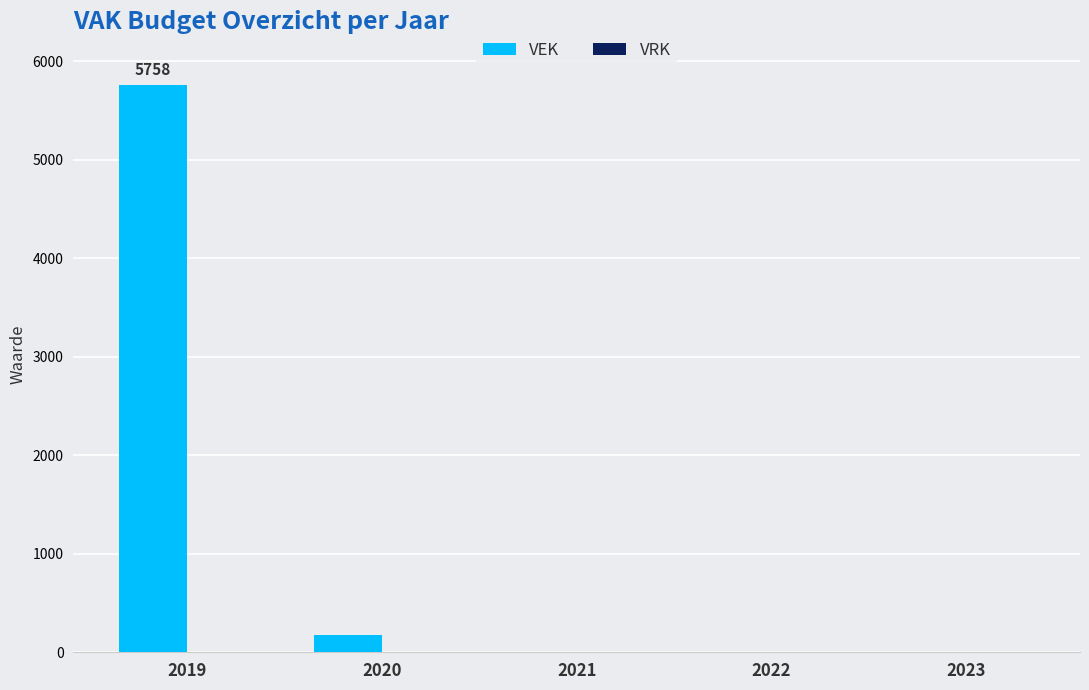

What is the sum of the values at 2023 and 2019?

5758